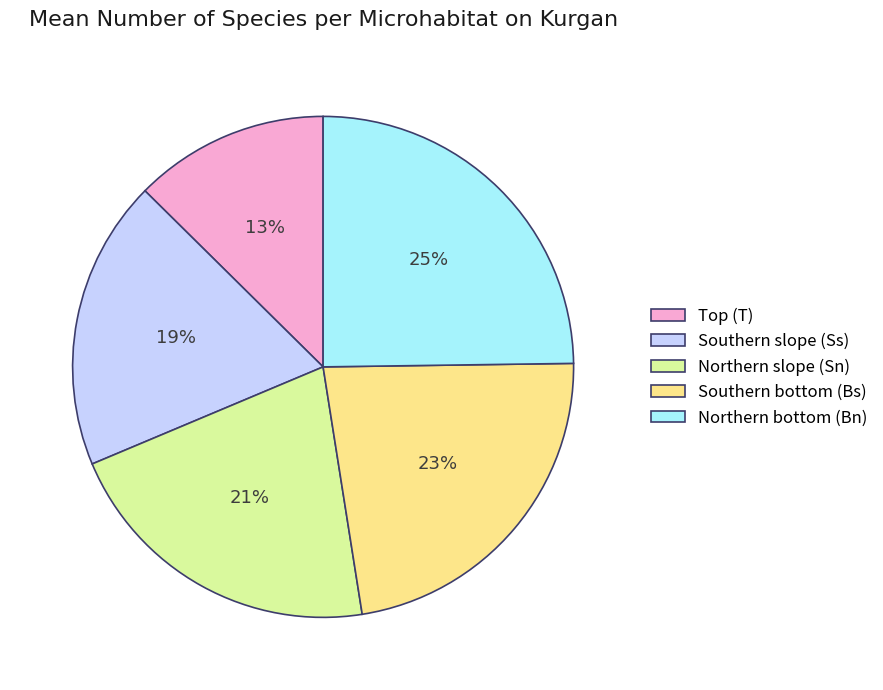

Rank the categories by value from lowest to highest.

Top (T), Southern slope (Ss), Northern slope (Sn), Southern bottom (Bs), Northern bottom (Bn)